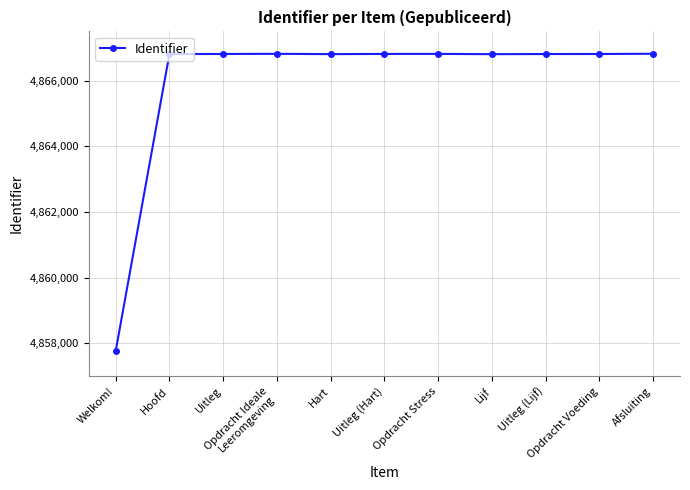

What is the difference between the second highest and second lowest values?

10